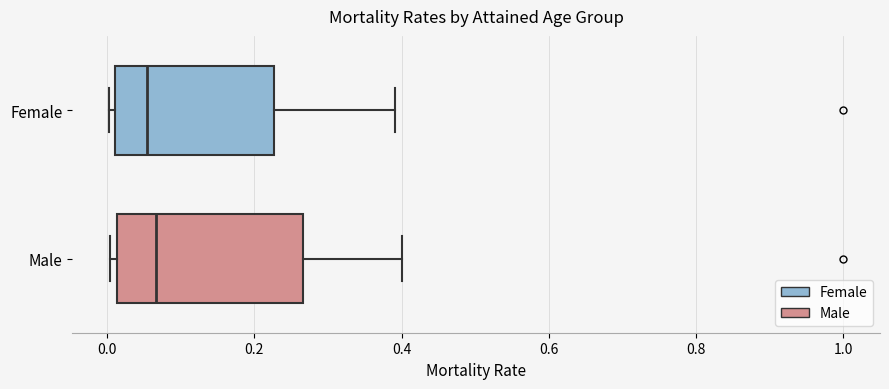

Reading bottom to top, read every box against the x-axis: the position of its median line, the range the box covers, and the ends of its whiskers. The values are not printed on the chart, so give them approximately, as read against the axis.

Male: median 0.06, box 0.02 to 0.26, whiskers 0.00 to 0.40
Female: median 0.06, box 0.02 to 0.22, whiskers 0.00 to 0.40